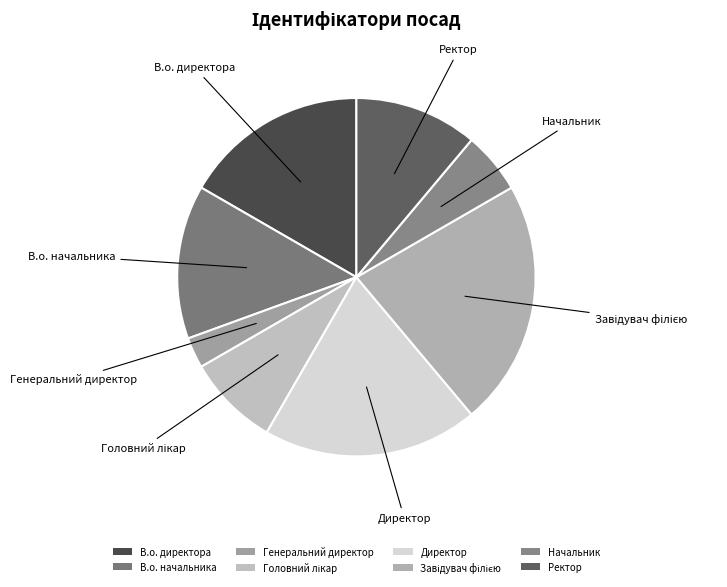

Approximately how many times larger is the value at Генеральний директор compared to Начальник?

0.5